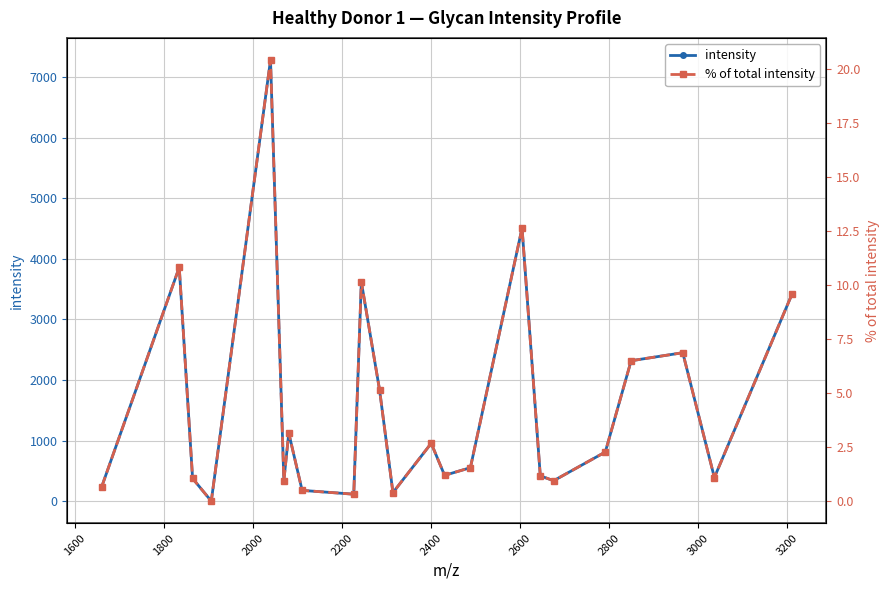

What is the difference between the second highest and minimum values in the % of total intensity series?

12.6